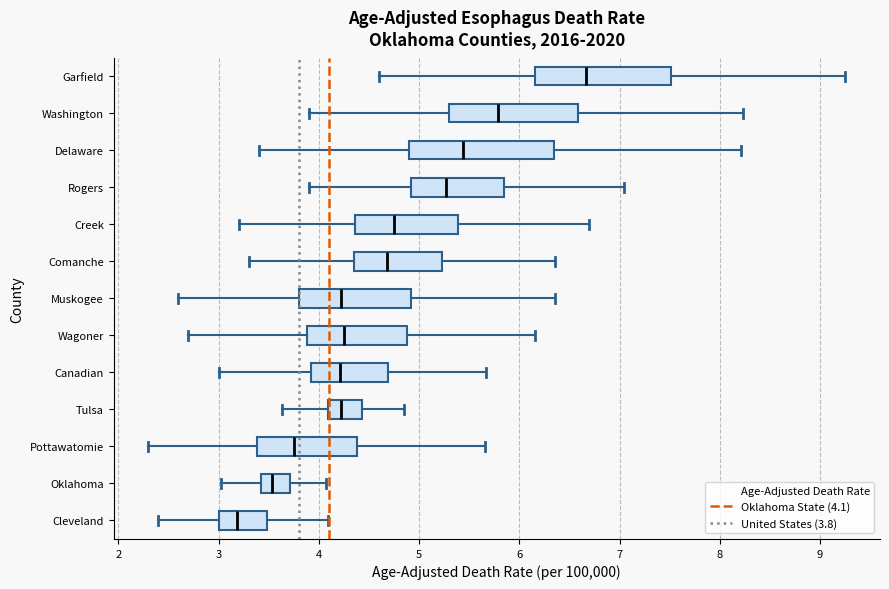

Reading bottom to top, read every box against the x-axis: the position of its median line, the range the box covers, and the ends of its whiskers. The values are not printed on the chart, so give them approximately, as read against the axis.

Cleveland: median 3.2, box 3.0 to 3.5, whiskers 2.4 to 4.1
Oklahoma: median 3.5, box 3.4 to 3.7, whiskers 3.0 to 4.1
Pottawatomie: median 3.8, box 3.4 to 4.4, whiskers 2.3 to 5.7
Tulsa: median 4.2, box 4.1 to 4.4, whiskers 3.6 to 4.9
Canadian: median 4.2, box 3.9 to 4.7, whiskers 3.0 to 5.7
Wagoner: median 4.3, box 3.9 to 4.9, whiskers 2.7 to 6.2
Muskogee: median 4.2, box 3.8 to 4.9, whiskers 2.6 to 6.4
Comanche: median 4.7, box 4.4 to 5.2, whiskers 3.3 to 6.4
Creek: median 4.7, box 4.4 to 5.4, whiskers 3.2 to 6.7
Rogers: median 5.3, box 4.9 to 5.9, whiskers 3.9 to 7.0
Delaware: median 5.4, box 4.9 to 6.3, whiskers 3.4 to 8.2
Washington: median 5.8, box 5.3 to 6.6, whiskers 3.9 to 8.2
Garfield: median 6.7, box 6.2 to 7.5, whiskers 4.6 to 9.3